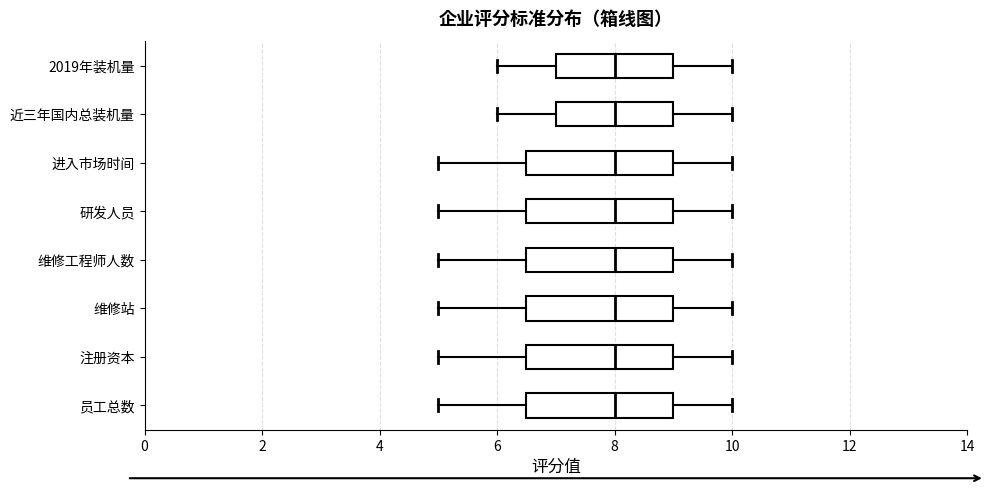

Reading bottom to top, transcribe this box plot: for each box, give where its median line is, the range the box spans, and where its two whiskers end, as read against the x-axis. The values are not printed on the chart, so give them approximately, as read against the axis.

员工总数: median 8.0, box 6.6 to 9.0, whiskers 5.0 to 10.0
注册资本: median 8.0, box 6.6 to 9.0, whiskers 5.0 to 10.0
维修站: median 8.0, box 6.6 to 9.0, whiskers 5.0 to 10.0
维修工程师人数: median 8.0, box 6.6 to 9.0, whiskers 5.0 to 10.0
研发人员: median 8.0, box 6.6 to 9.0, whiskers 5.0 to 10.0
进入市场时间: median 8.0, box 6.6 to 9.0, whiskers 5.0 to 10.0
近三年国内总装机量: median 8.0, box 7.0 to 9.0, whiskers 6.0 to 10.0
2019年装机量: median 8.0, box 7.0 to 9.0, whiskers 6.0 to 10.0